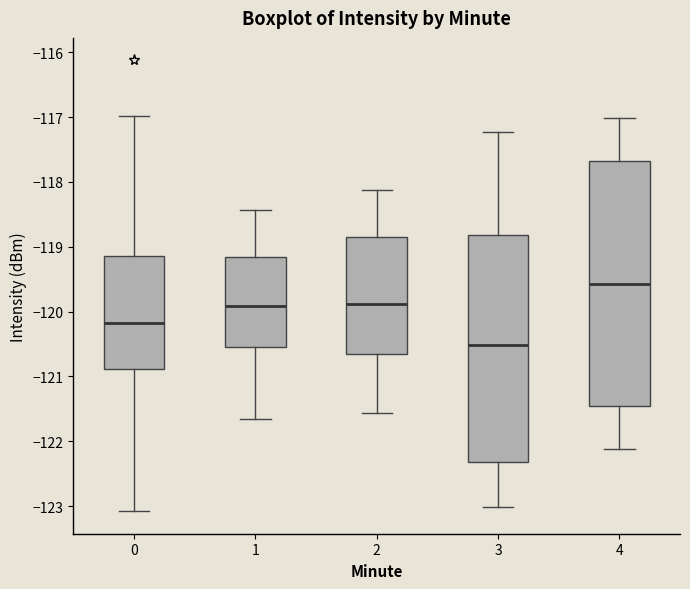

Reading left to right, read every box against the y-axis: the position of its median line, the range the box covers, and the ends of its whiskers. The values are not printed on the chart, so give them approximately, as read against the axis.

0: median -120.2, box -120.9 to -119.1, whiskers -123.1 to -117.0
1: median -119.9, box -120.5 to -119.2, whiskers -121.7 to -118.4
2: median -119.9, box -120.7 to -118.8, whiskers -121.6 to -118.1
3: median -120.5, box -122.3 to -118.8, whiskers -123.0 to -117.2
4: median -119.6, box -121.5 to -117.7, whiskers -122.1 to -117.0